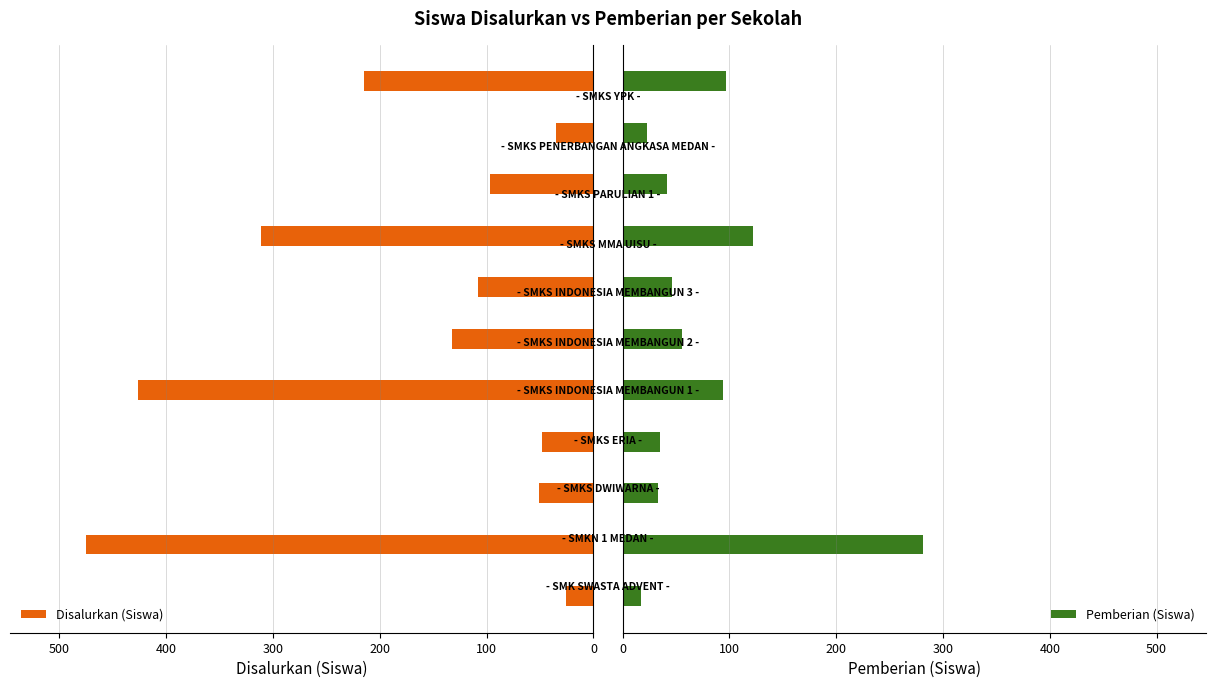

What are all the series names shown in the legend?

Disalurkan (Siswa), Pemberian (Siswa)